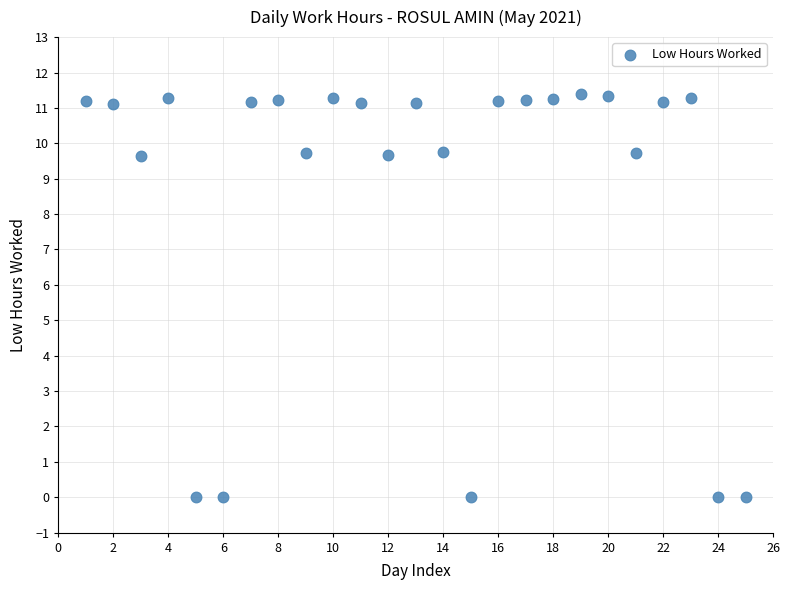

What is the range of X values (max minus min)?

24.0